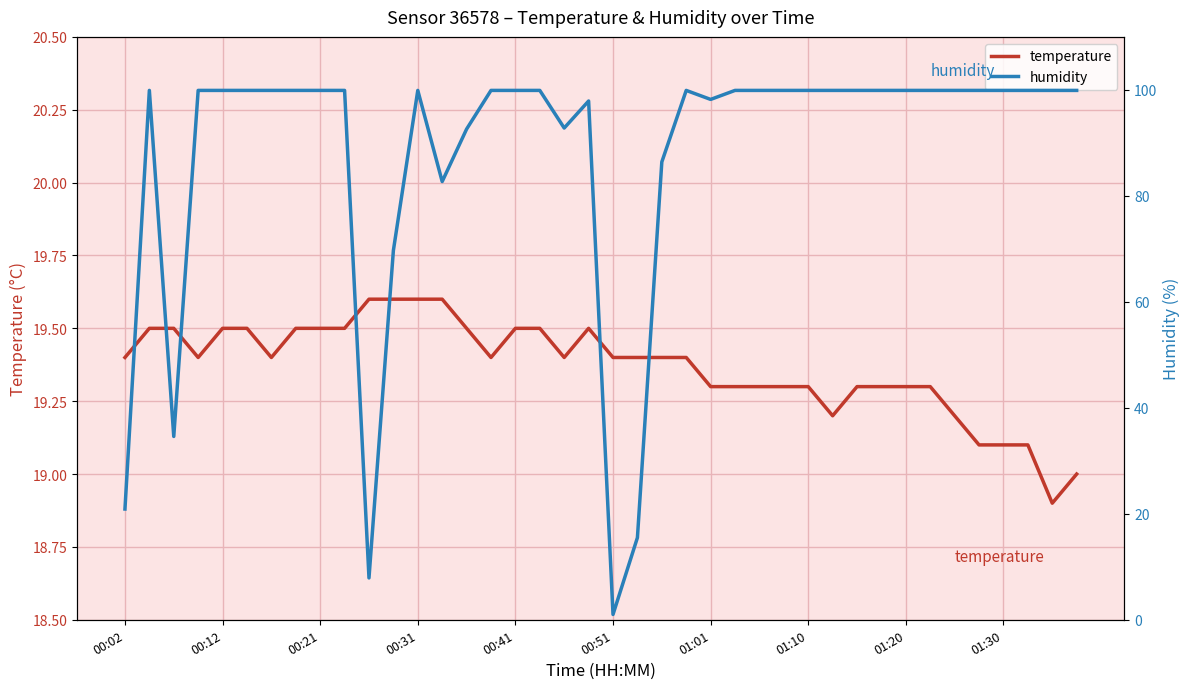

How many values in the temperature series are below 19?

1